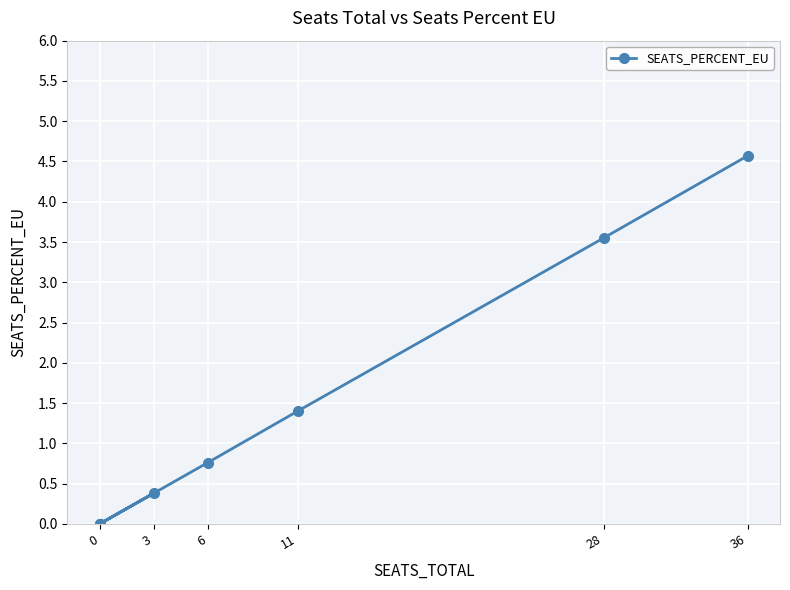

True or false: there are more than 1 points higher than both neighbors.

False